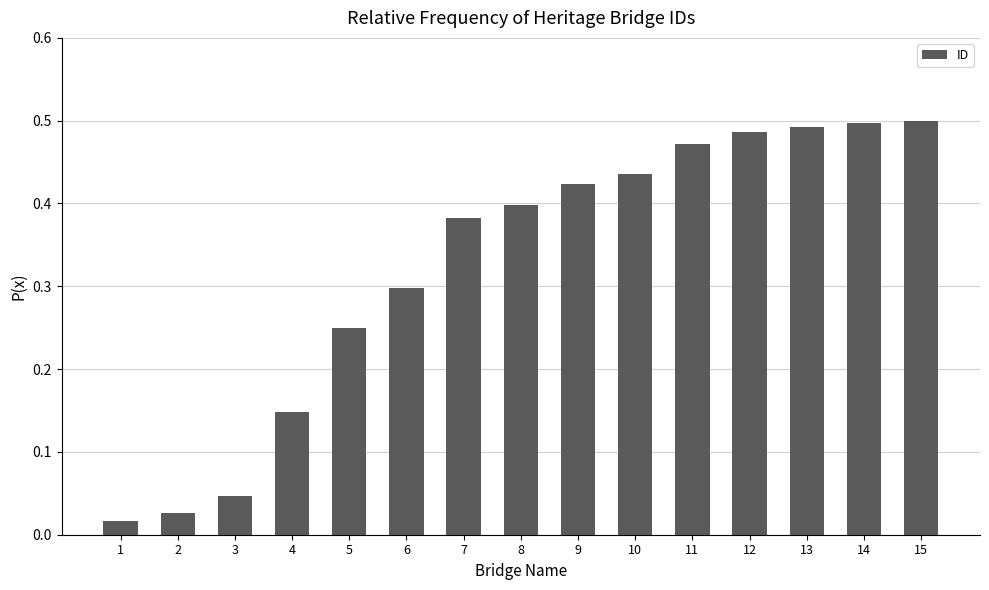

What is the difference between the values at 6 and 2?

0.3